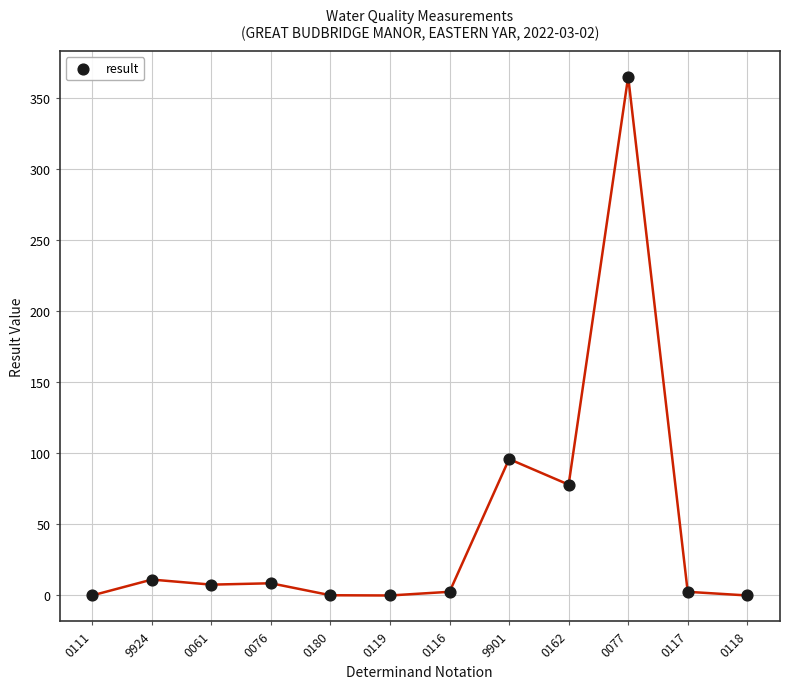

What Y value in the scatter plot is closest to 182?

96.0